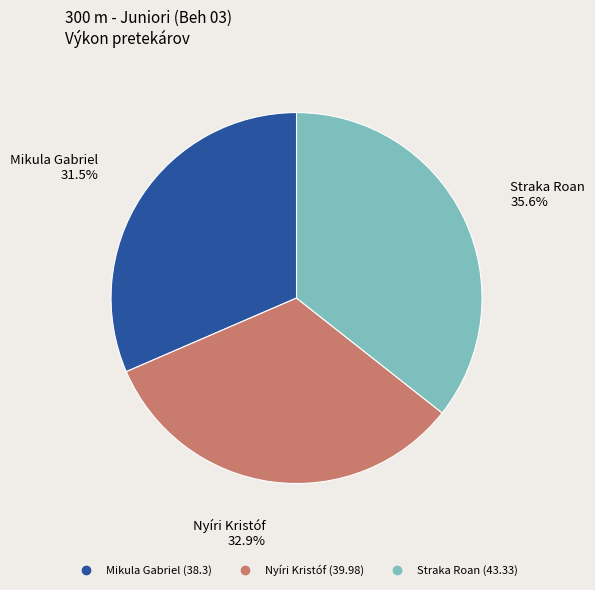

Is the sum of Straka Roan and Nyíri Kristóf greater than half?

Yes